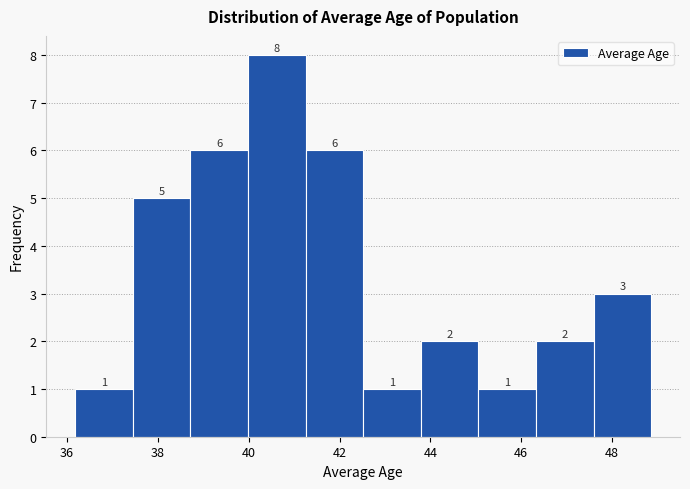

Reading left to right, list every bar in this chart as the range it spans on the x-axis followed by its height. The bar edges are not printed on the chart, so give them approximately, as read against the axis.

36.2 to 37.4: 1
37.4 to 38.8: 5
38.8 to 40.0: 6
40.0 to 41.2: 8
41.2 to 42.6: 6
42.6 to 43.8: 1
43.8 to 45.0: 2
45.0 to 46.4: 1
46.4 to 47.6: 2
47.6 to 48.8: 3